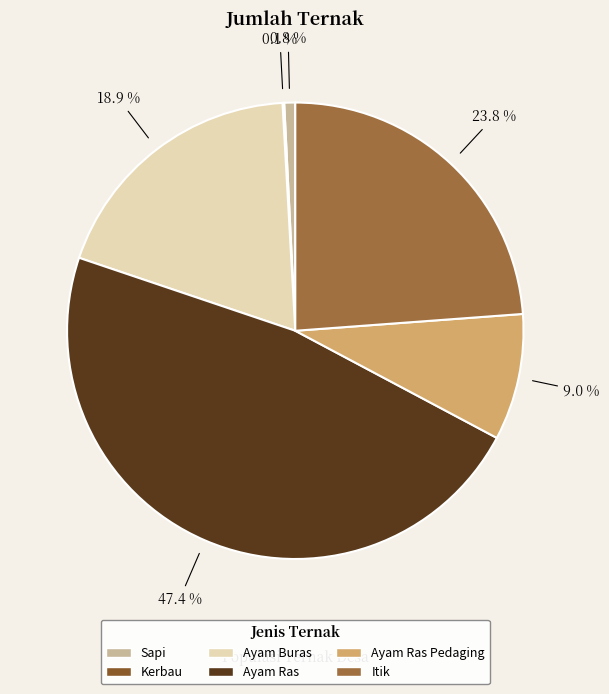

How many slices are in this pie chart?

6